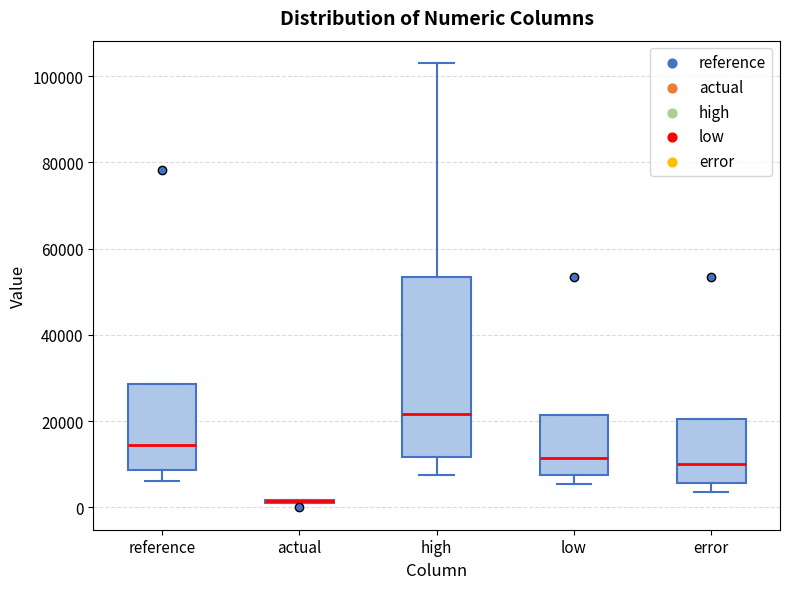

Reading left to right, read every box against the y-axis: the position of its median line, the range the box covers, and the ends of its whiskers. The values are not printed on the chart, so give them approximately, as read against the axis.

reference: median 14000, box 8000 to 28000, whiskers 6000 to 28000
actual: box collapsed to a line at 2000, whiskers 2000 to 2000
high: median 22000, box 12000 to 54000, whiskers 8000 to 104000
low: median 12000, box 8000 to 22000, whiskers 6000 to 22000
error: median 10000, box 6000 to 20000, whiskers 4000 to 20000